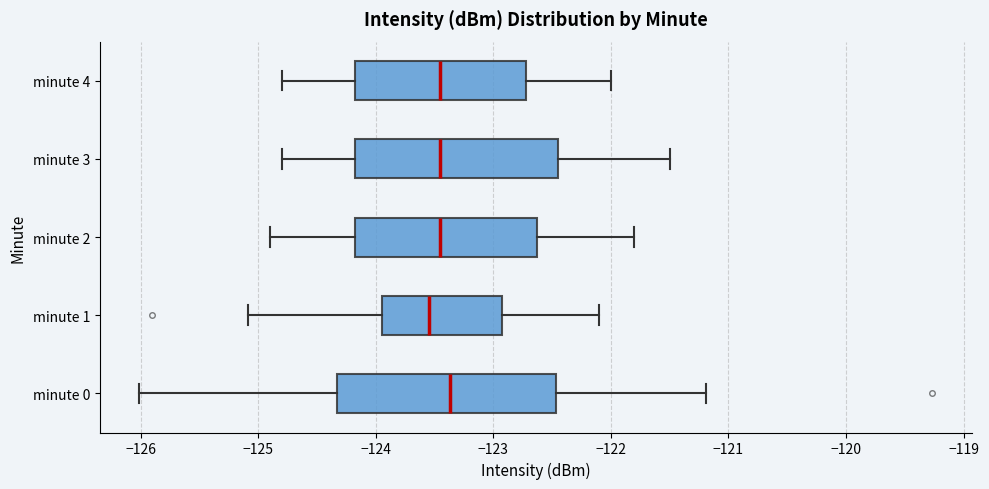

Where does the median line of the box for minute 2 sit on the x-axis? The values are not printed on the chart, so give them approximately, as read against the axis.

-123.4